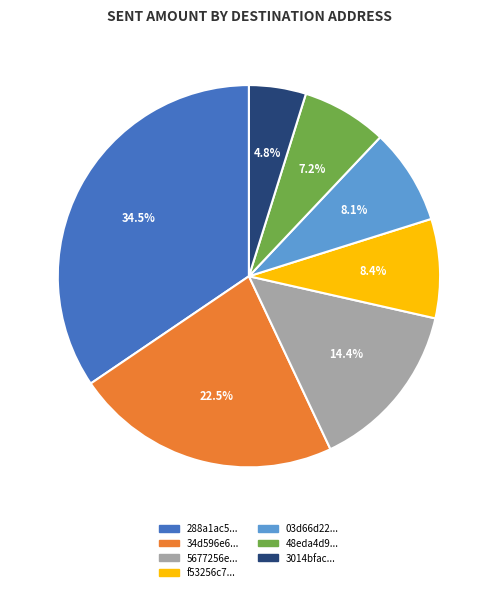

How many segments does this pie chart have?

7